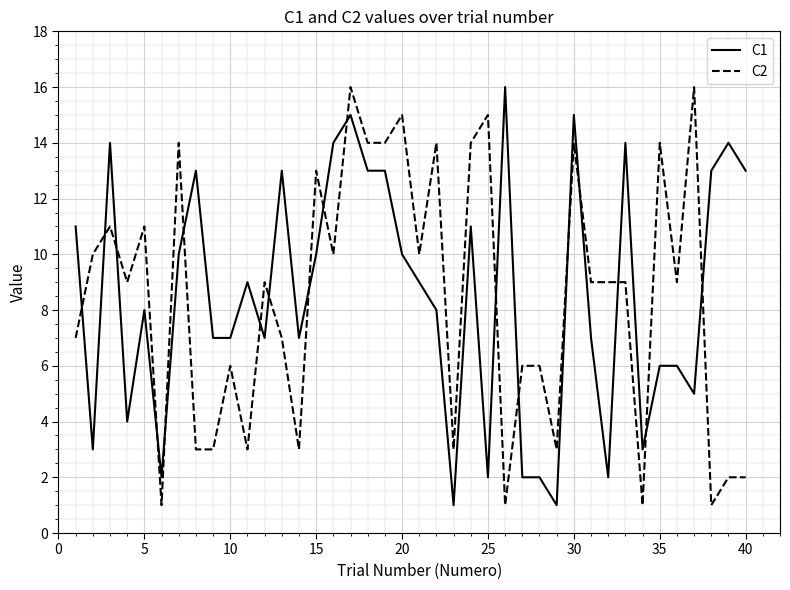

After their last crossing, which series has the higher values: C1 or C2?

C1